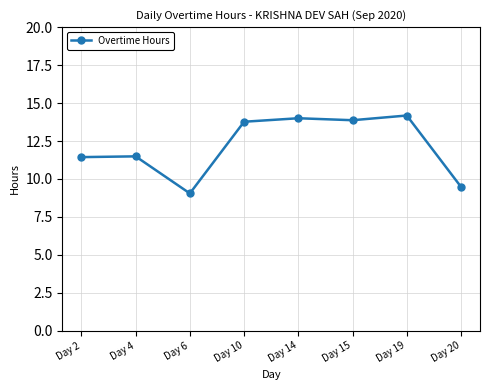

What is the change in value from Day 2 to Day 20?

-2.0